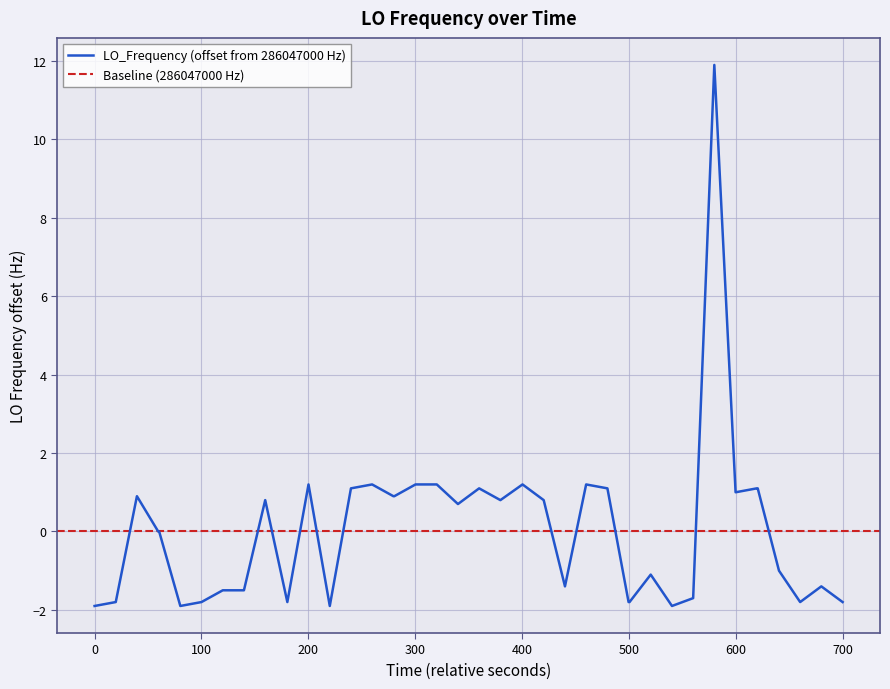

What is the highest value of the LO_Frequency (offset from 286047000 Hz) series?

11.9